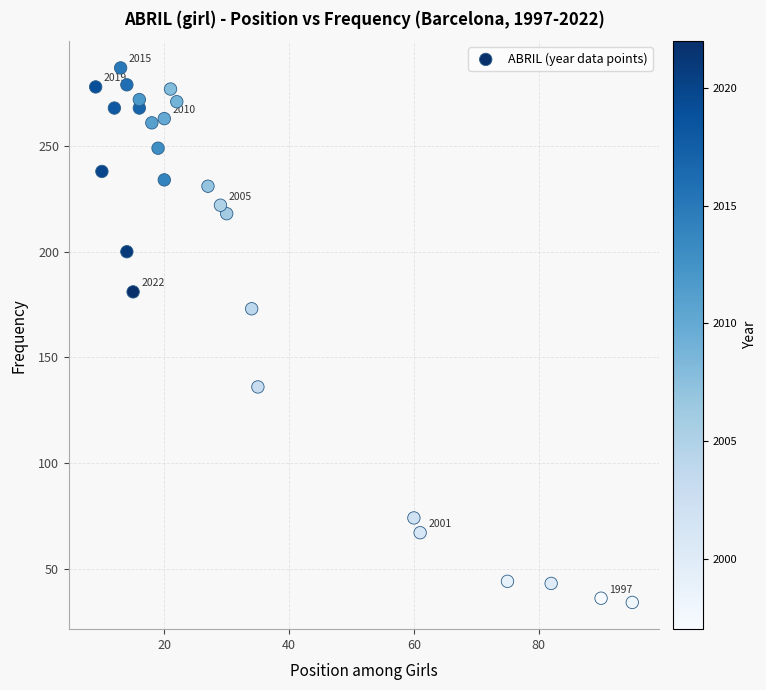

What is the range of X values (max minus min)?

86